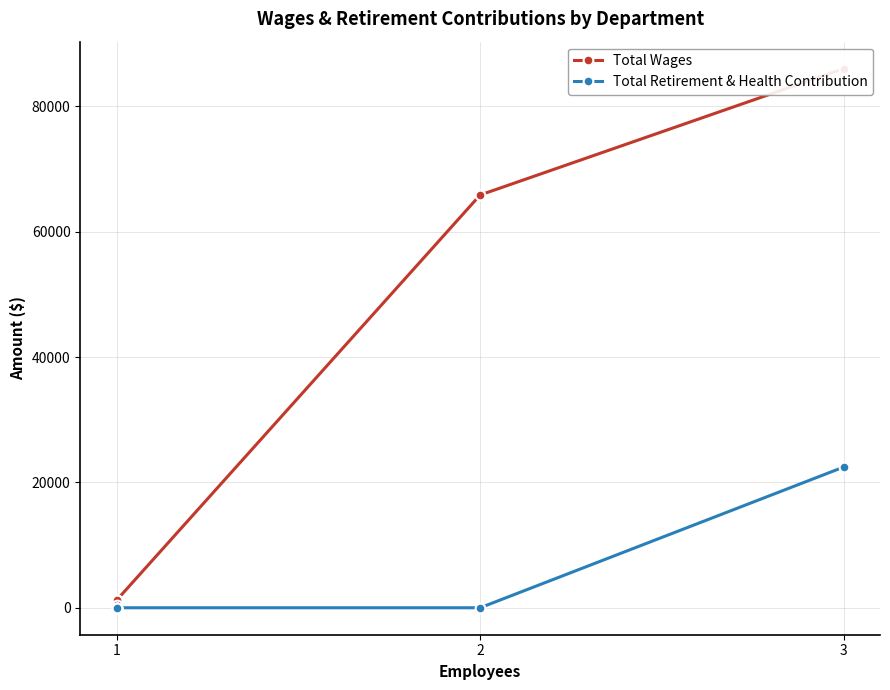

What is the maximum value shown in the chart?

86036